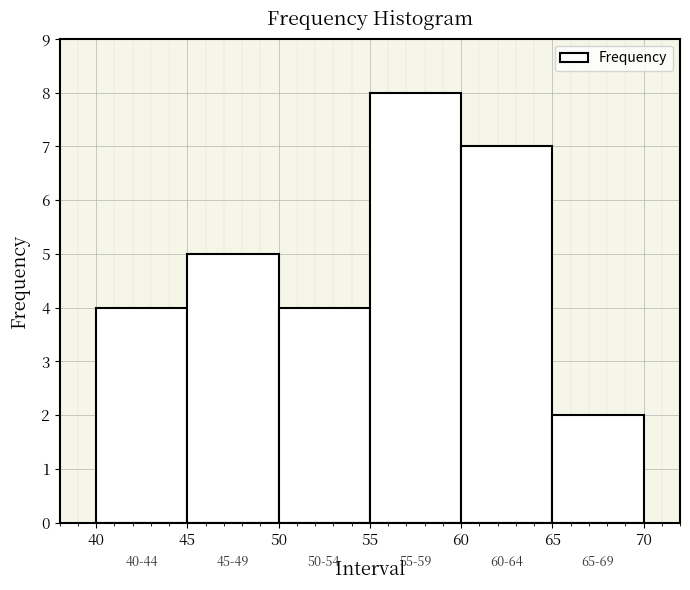

Over which range of the x-axis is the bar tallest?

55 to 60